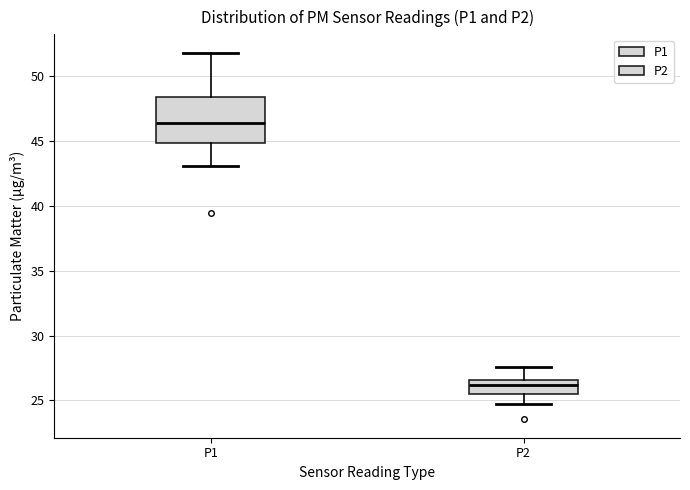

Which box is the tallest, from its lower edge to its upper edge?

P1